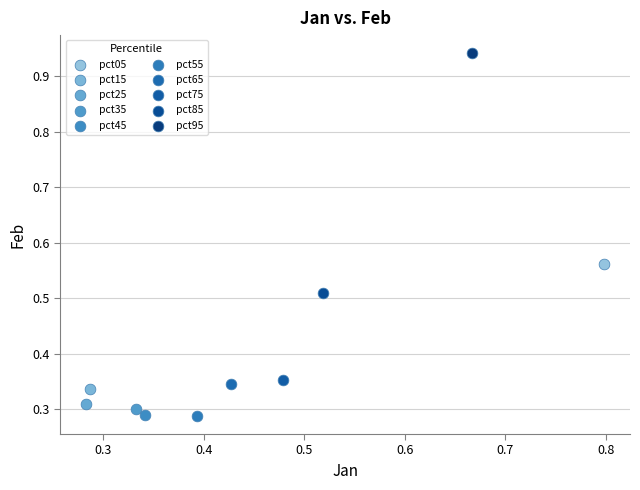

Which series reaches the maximum Y coordinate?

pct95